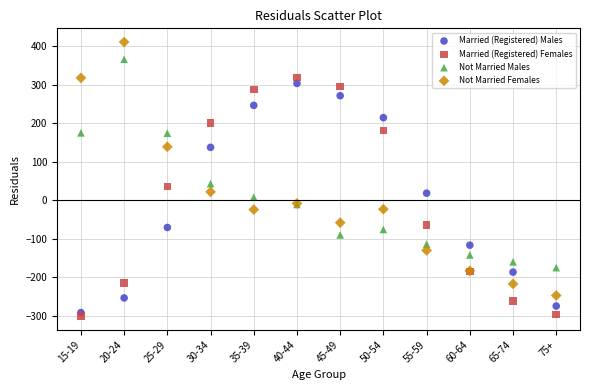

Which series contains the highest Y value?

Not Married Females